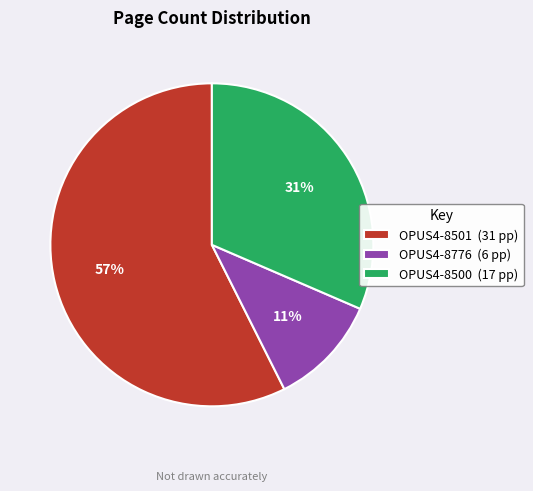

Which category has the biggest portion of the pie?

OPUS4-8501